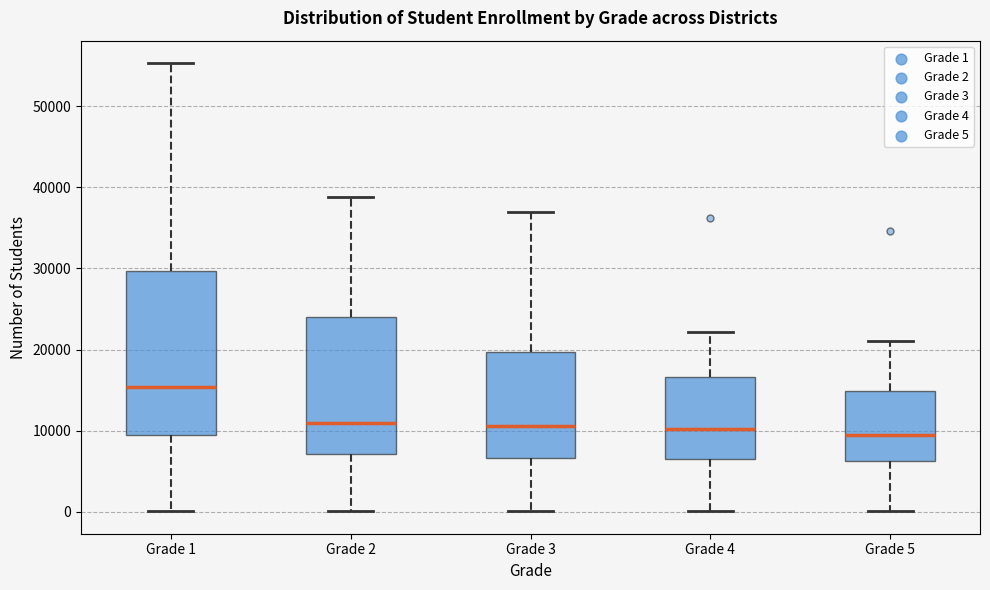

Which box is the tallest, from its lower edge to its upper edge?

Grade 1